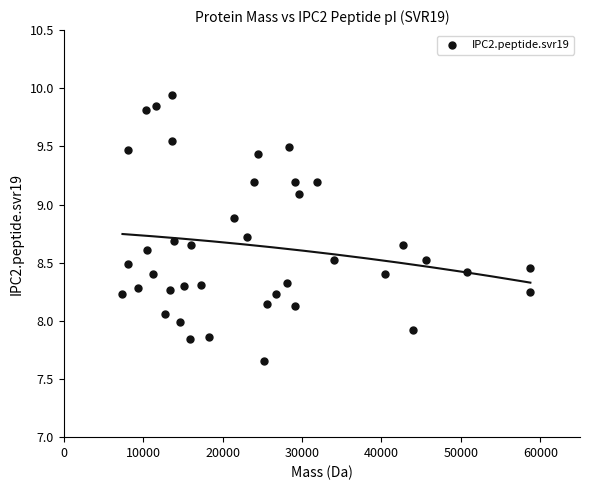

What is the range of Y values (max minus min)?

2.3